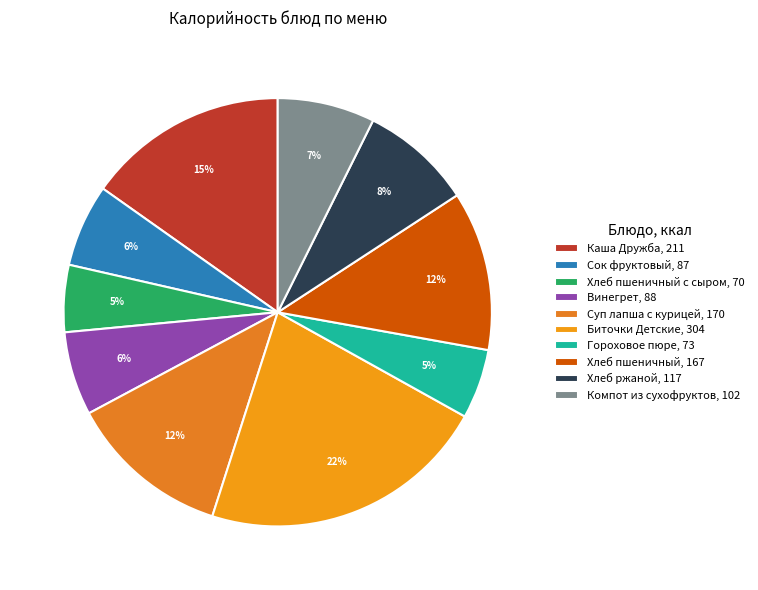

How many segments does this pie chart have?

10